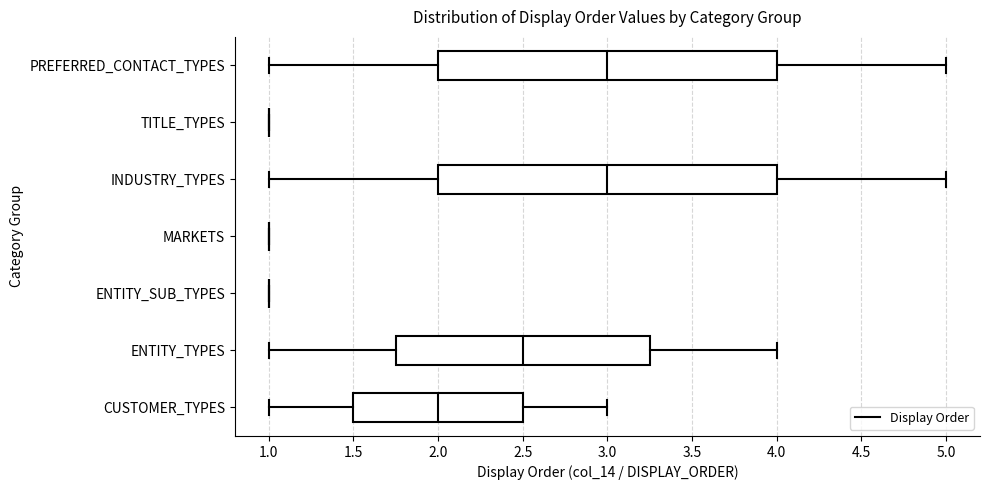

Reading bottom to top, transcribe this box plot: for each box, give where its median line is, the range the box spans, and where its two whiskers end, as read against the x-axis. The values are not printed on the chart, so give them approximately, as read against the axis.

CUSTOMER_TYPES: median 2.00, box 1.50 to 2.50, whiskers 1.00 to 3.00
ENTITY_TYPES: median 2.50, box 1.75 to 3.25, whiskers 1.00 to 4.00
ENTITY_SUB_TYPES: box collapsed to a line at 1.00, whiskers 1.00 to 1.00
MARKETS: box collapsed to a line at 1.00, whiskers 1.00 to 1.00
INDUSTRY_TYPES: median 3.00, box 2.00 to 4.00, whiskers 1.00 to 5.00
TITLE_TYPES: box collapsed to a line at 1.00, whiskers 1.00 to 1.00
PREFERRED_CONTACT_TYPES: median 3.00, box 2.00 to 4.00, whiskers 1.00 to 5.00